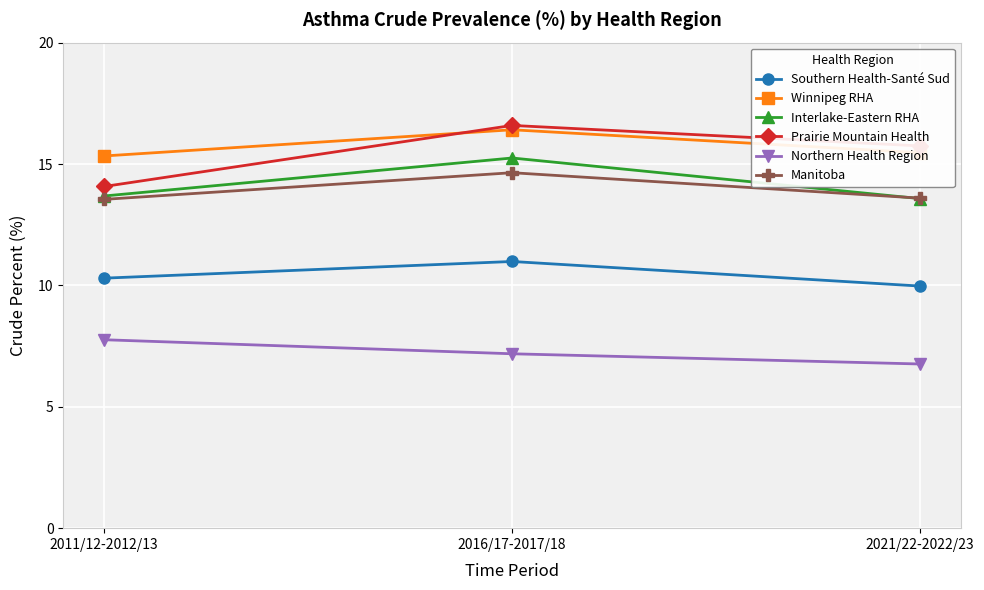

Which label corresponds to the largest value in the chart?

2016/17-2017/18